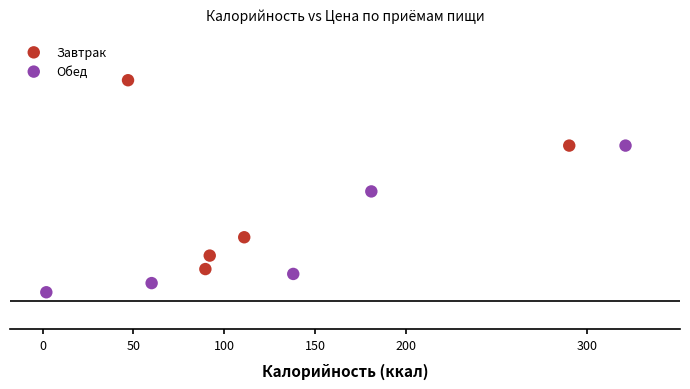

Which series reaches the minimum Y coordinate?

Обед